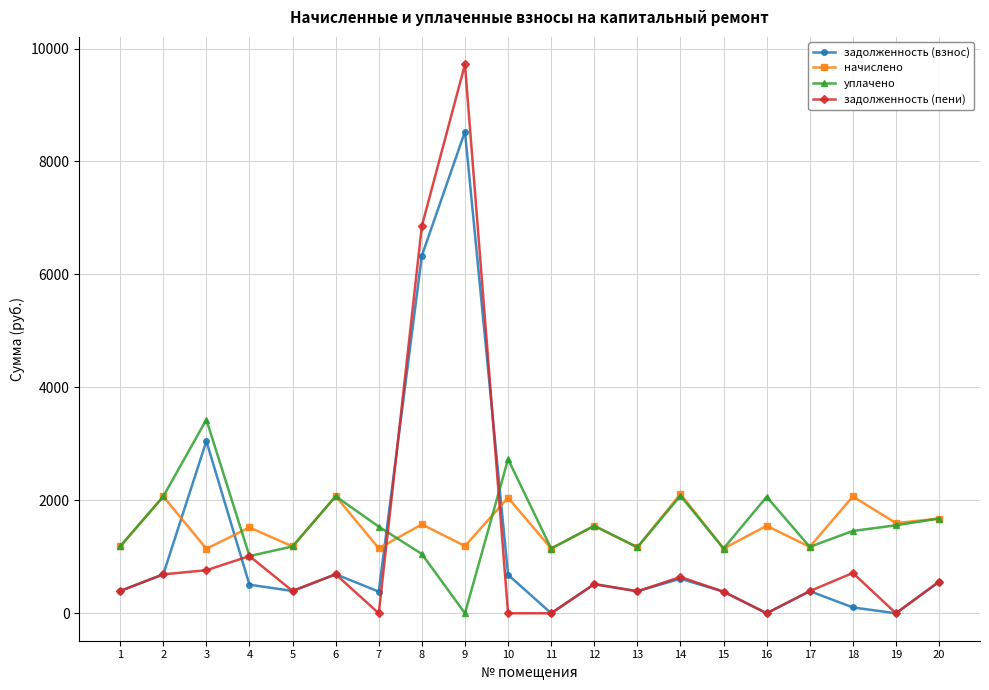

List the series in order of their peak value, highest first.

задолженность (пени), задолженность (взнос), уплачено, начислено